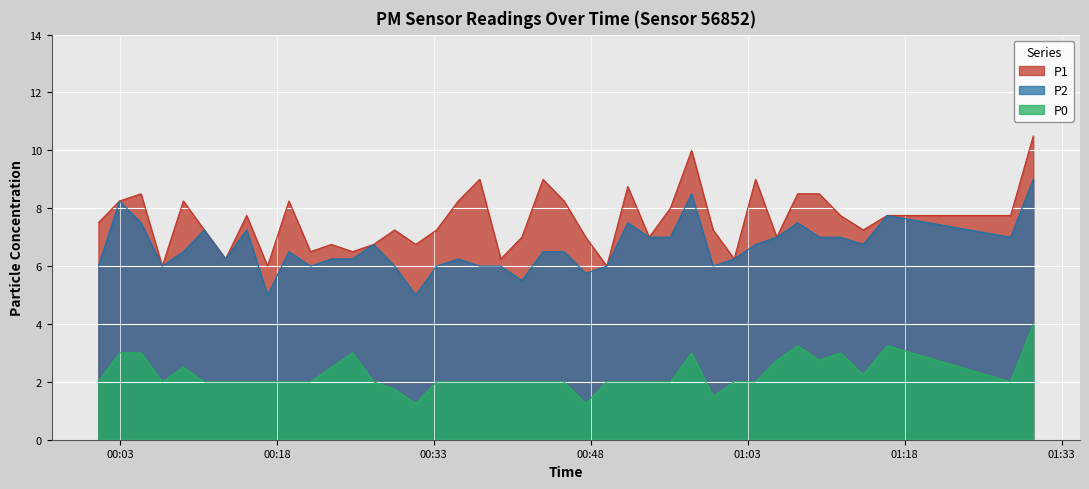

At which category does P2 reach its first local valley?

2023-09-19T00:07:03